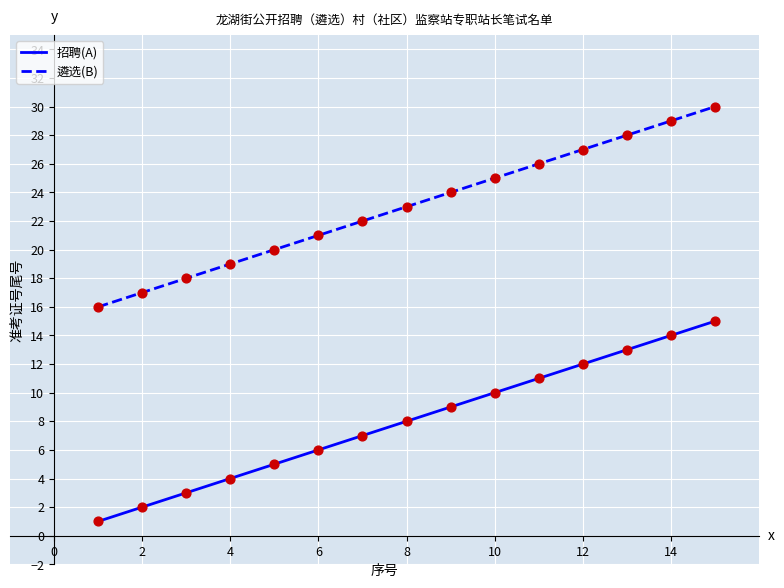

What are all the series names shown in the legend?

招聘(A), 遴选(B)